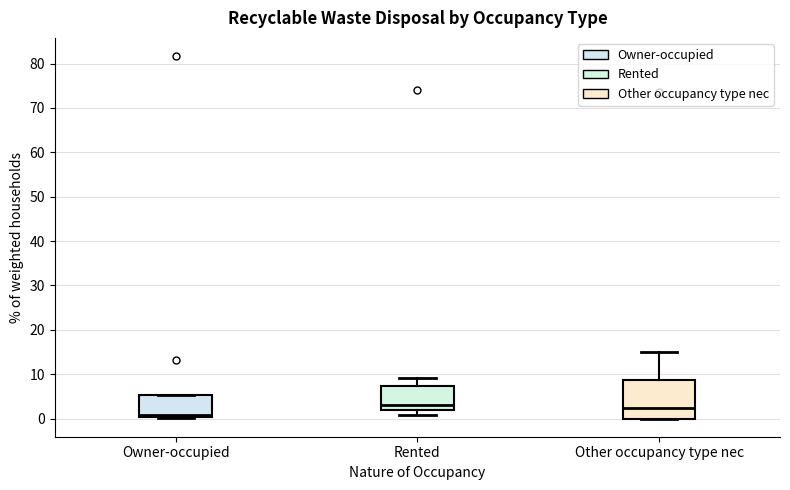

Reading left to right, transcribe this box plot: for each box, give where its median line is, the range the box spans, and where its two whiskers end, as read against the y-axis. The values are not printed on the chart, so give them approximately, as read against the axis.

Owner-occupied: median 1, box 0 to 5, whiskers 0 to 5
Rented: median 3, box 2 to 7, whiskers 1 to 9
Other occupancy type nec: median 2, box 0 to 9, whiskers 0 to 15